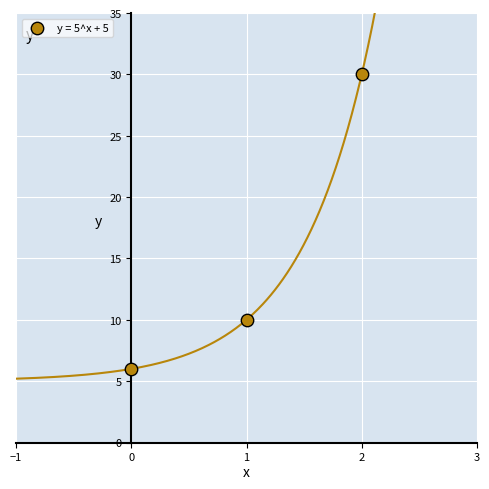

What Y value in the scatter plot is closest to 18?

10